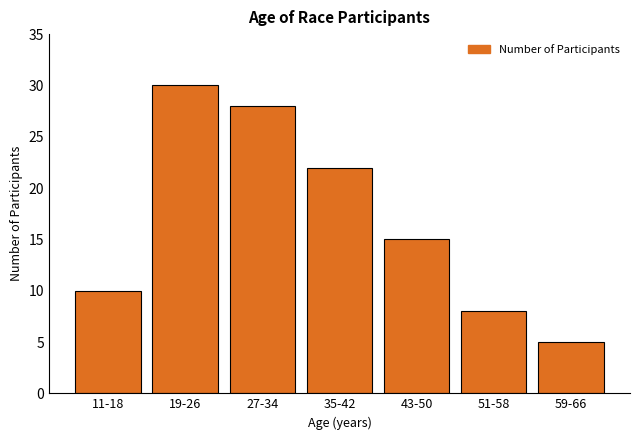

Reading left to right, transcribe all the data shown in this chart.

11-18=10	19-26=30	27-34=28	35-42=22	43-50=15	51-58=8	59-66=5